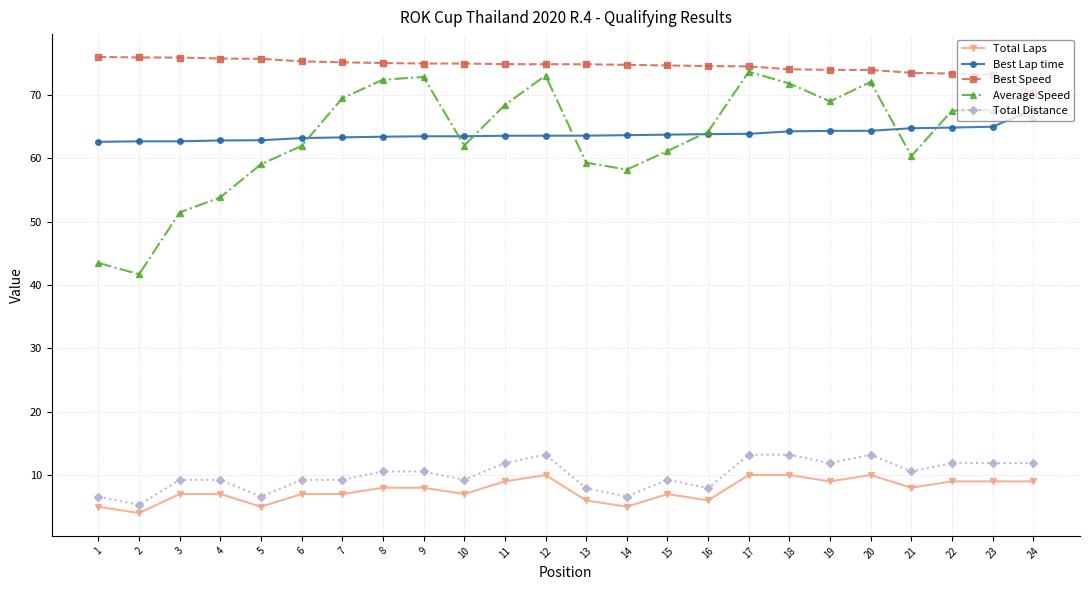

Which category has the lowest value in the Total Distance series?

2